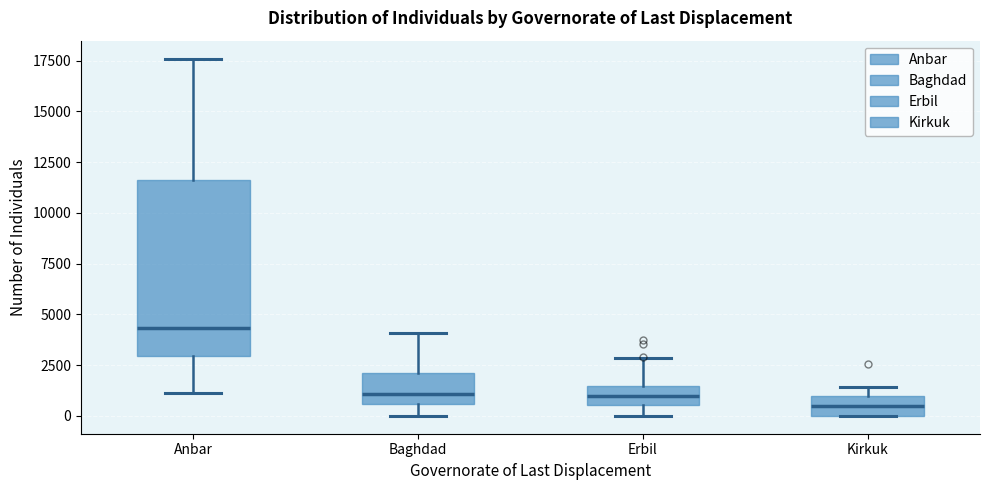

Reading left to right, read every box against the y-axis: the position of its median line, the range the box covers, and the ends of its whiskers. The values are not printed on the chart, so give them approximately, as read against the axis.

Anbar: median 4500, box 3000 to 11500, whiskers 1000 to 17500
Baghdad: median 1000, box 500 to 2000, whiskers 0 to 4000
Erbil: median 1000, box 500 to 1500, whiskers 0 to 3000
Kirkuk: median 500, box 0 to 1000, whiskers 0 to 1500